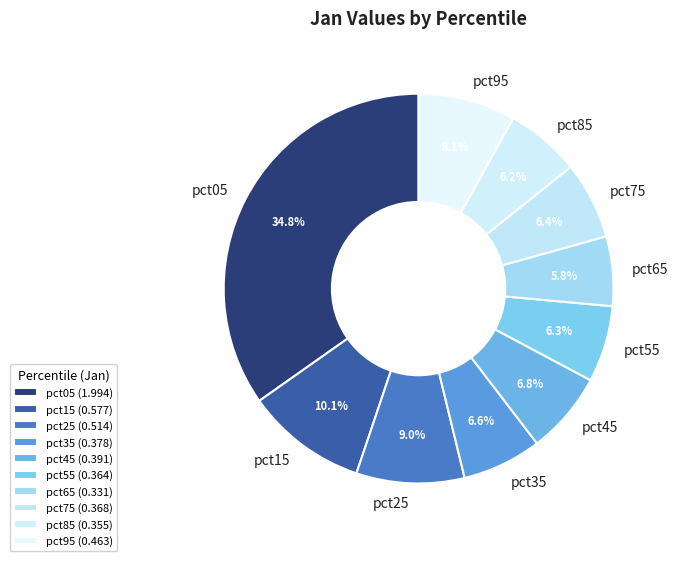

True or false: pct25 accounts for 9% of the total.

True